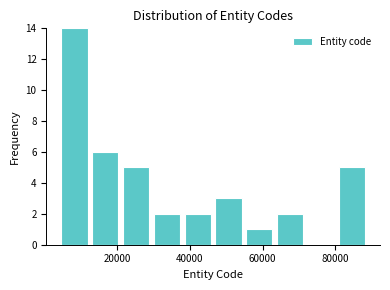

Reading left to right, list every bar in this chart as the range it spans on the x-axis followed by its height. Neither the bar edges nor the heights are printed on the chart, so give them approximately, as read against the axes.

4000 to 12000: 14
12000 to 20000: 6
20000 to 30000: 5
30000 to 38000: 2
38000 to 46000: 2
46000 to 54000: 3
54000 to 64000: 1
64000 to 72000: 2
72000 to 80000: 0
80000 to 88000: 5